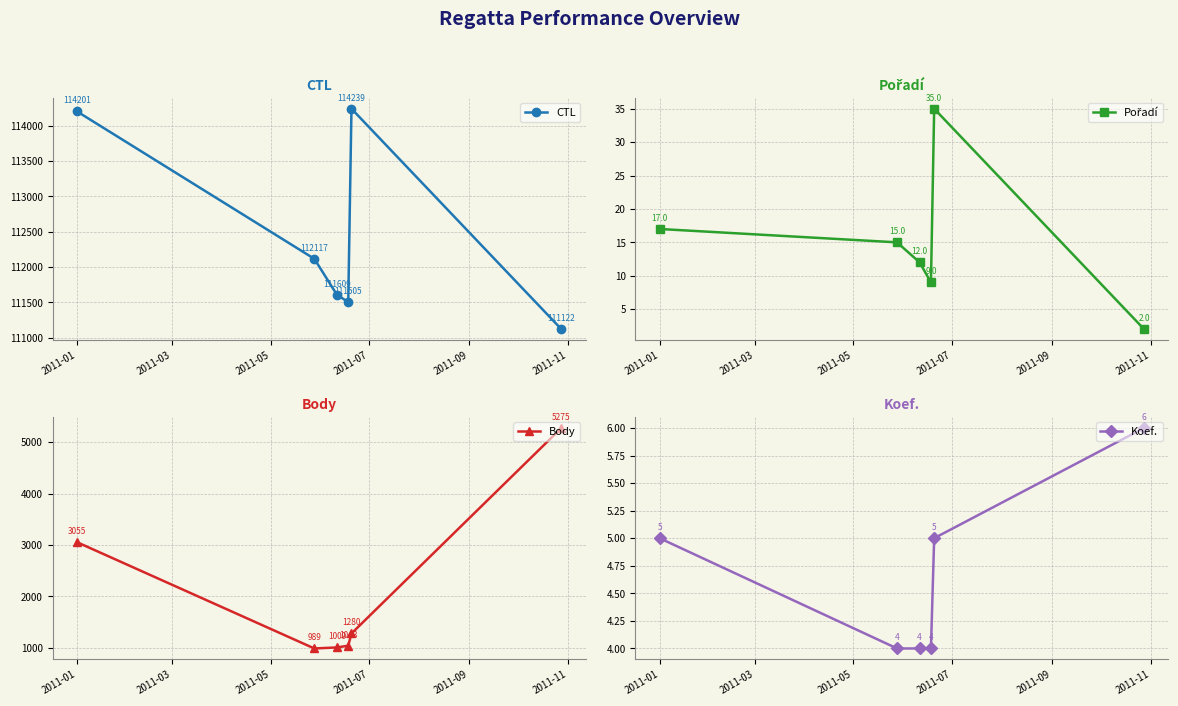

At how many categories does at least one series exceed 13495?

6